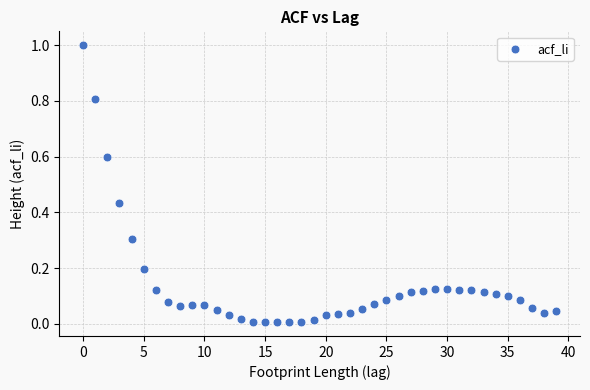

What is the range of Y values (max minus min)?

1.0